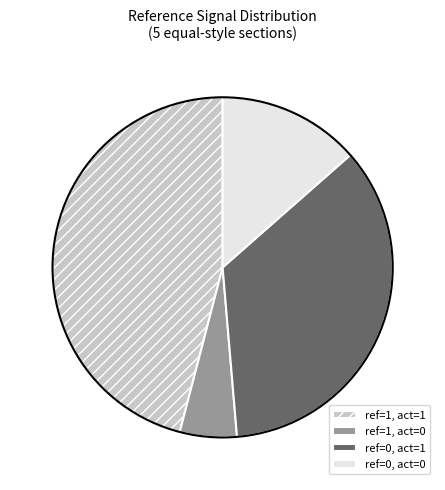

True or false: ref=1, act=1 accounts for 46% of the total.

True